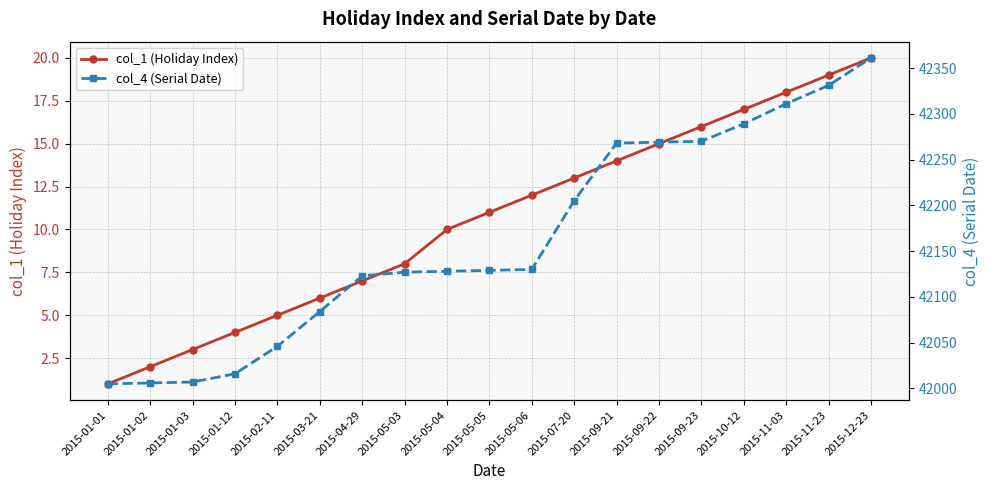

Which series has the largest total across all categories?

col_4 (Serial Date)